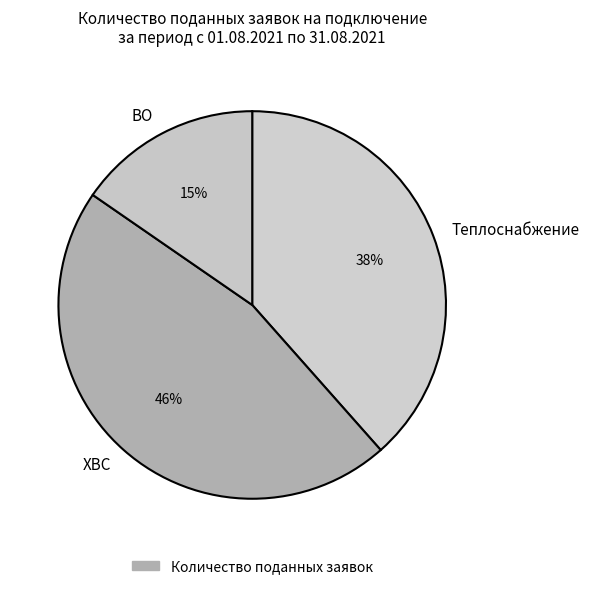

Rank the categories by value from lowest to highest.

ВО, Теплоснабжение, ХВС